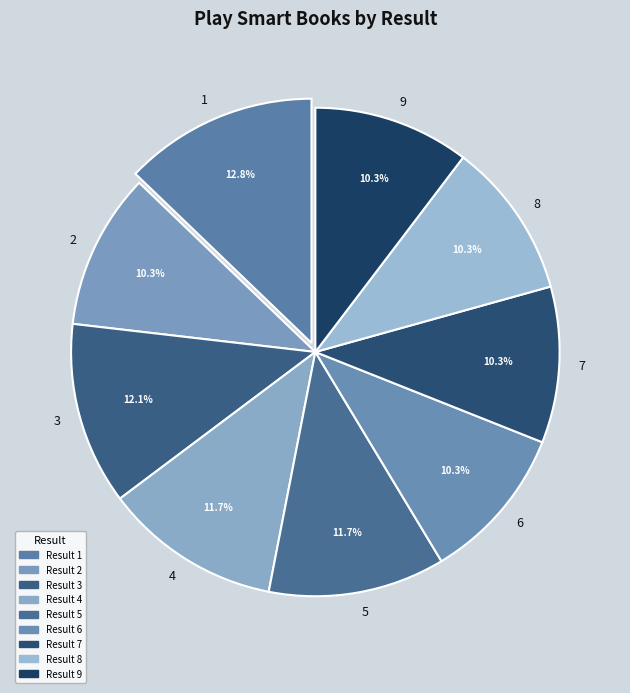

How many slices are in this pie chart?

9